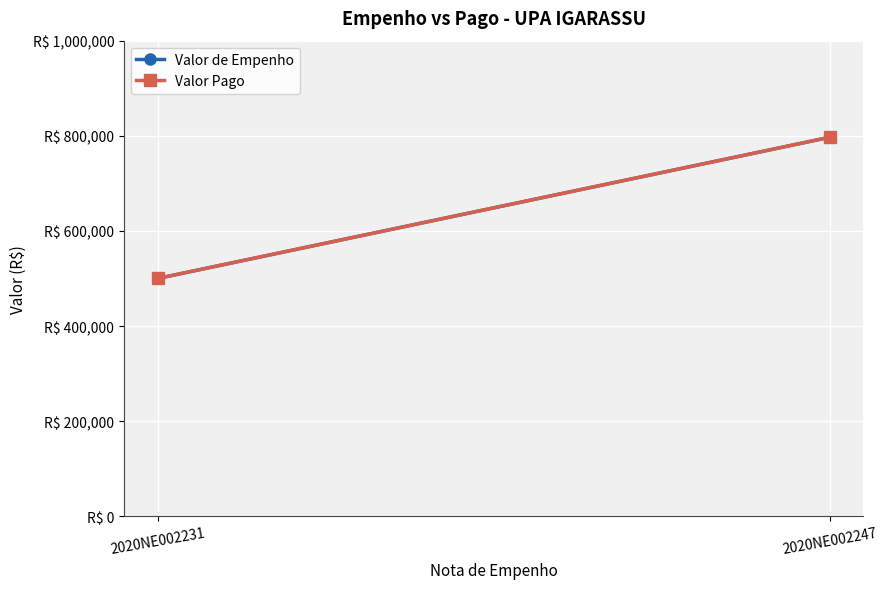

Reading left to right, extract all data points from this chart.

Valor de Empenho: 500000.0	796959.3
Valor Pago: 500000.0	796959.3